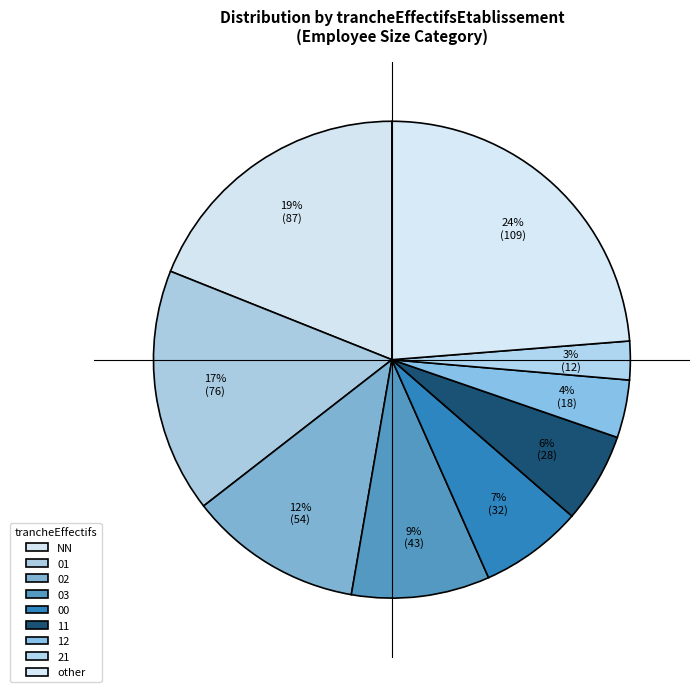

How many segments does this pie chart have?

9